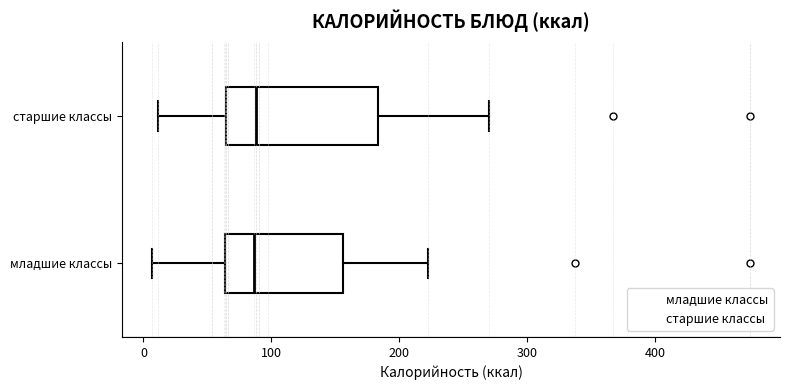

Reading bottom to top, transcribe this box plot: for each box, give where its median line is, the range the box spans, and where its two whiskers end, as read against the x-axis. The values are not printed on the chart, so give them approximately, as read against the axis.

младшие классы: median 90, box 60 to 160, whiskers 10 to 220
старшие классы: median 90, box 60 to 180, whiskers 10 to 270